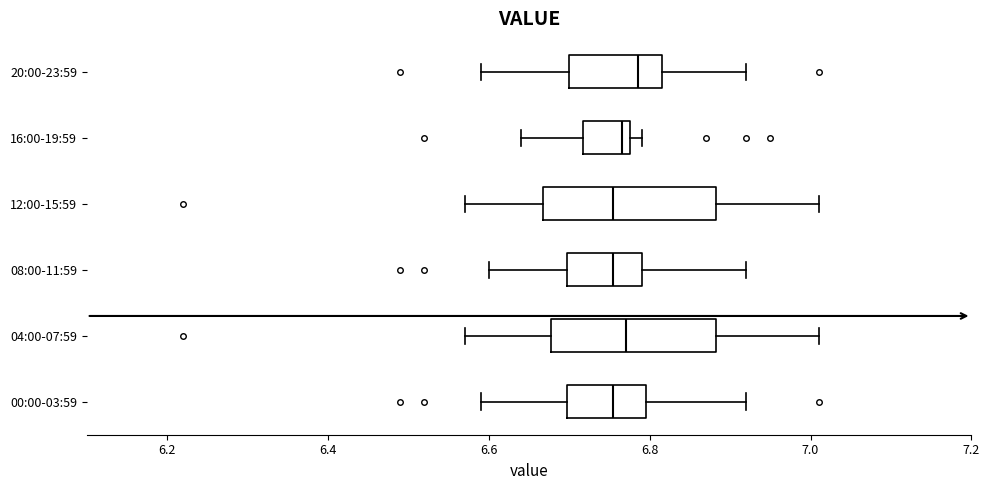

Reading bottom to top, read every box against the x-axis: the position of its median line, the range the box covers, and the ends of its whiskers. The values are not printed on the chart, so give them approximately, as read against the axis.

00:00-03:59: median 6.76, box 6.70 to 6.80, whiskers 6.60 to 6.92
04:00-07:59: median 6.78, box 6.68 to 6.88, whiskers 6.58 to 7.02
08:00-11:59: median 6.76, box 6.70 to 6.80, whiskers 6.60 to 6.92
12:00-15:59: median 6.76, box 6.66 to 6.88, whiskers 6.58 to 7.02
16:00-19:59: median 6.76, box 6.72 to 6.78, whiskers 6.64 to 6.80
20:00-23:59: median 6.78, box 6.70 to 6.82, whiskers 6.60 to 6.92